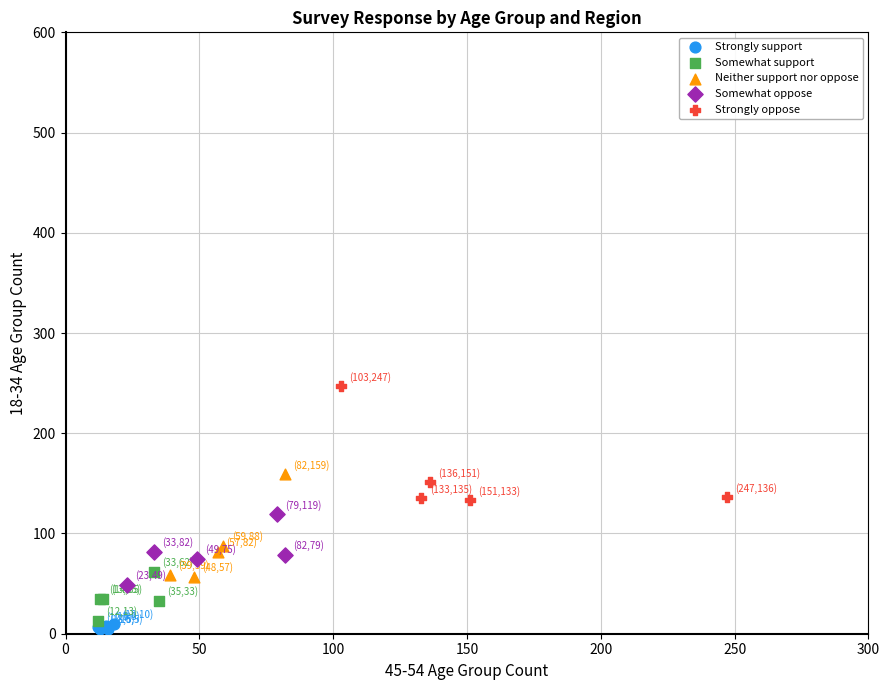

Which series reaches the maximum Y coordinate?

Strongly oppose